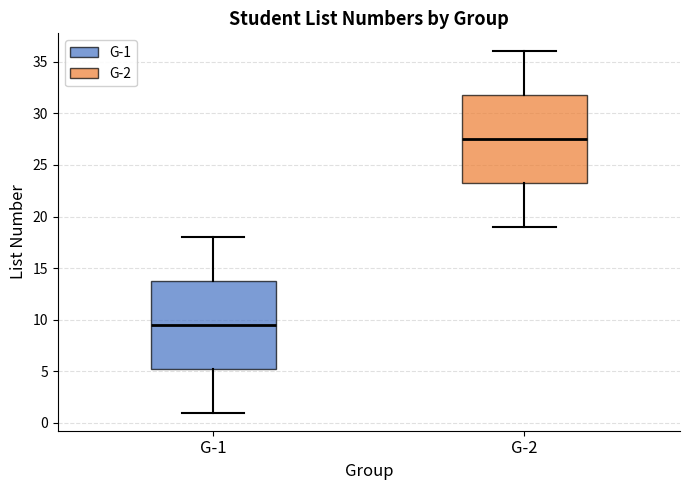

Where does the upper whisker of the box for G-2 end on the y-axis? The values are not printed on the chart, so give them approximately, as read against the axis.

36.0